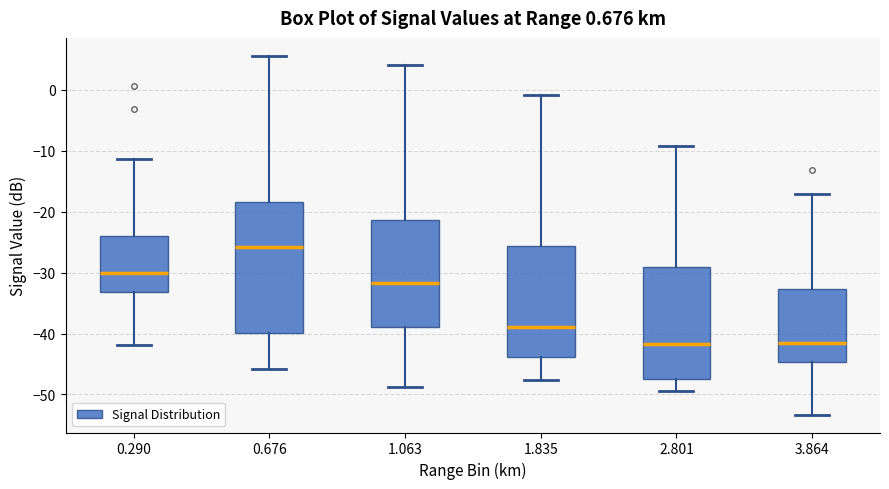

Comparing the boxes themselves (not the whiskers), which one is the tallest?

0.676